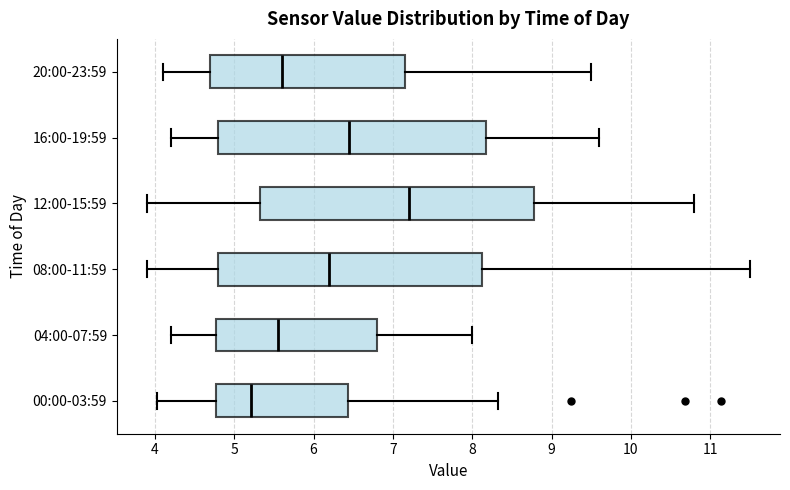

Reading bottom to top, read every box against the x-axis: the position of its median line, the range the box covers, and the ends of its whiskers. The values are not printed on the chart, so give them approximately, as read against the axis.

00:00-03:59: median 5.2, box 4.8 to 6.4, whiskers 4.0 to 8.3
04:00-07:59: median 5.6, box 4.8 to 6.8, whiskers 4.2 to 8.0
08:00-11:59: median 6.2, box 4.8 to 8.1, whiskers 3.9 to 11.5
12:00-15:59: median 7.2, box 5.3 to 8.8, whiskers 3.9 to 10.8
16:00-19:59: median 6.5, box 4.8 to 8.2, whiskers 4.2 to 9.6
20:00-23:59: median 5.6, box 4.7 to 7.2, whiskers 4.1 to 9.5